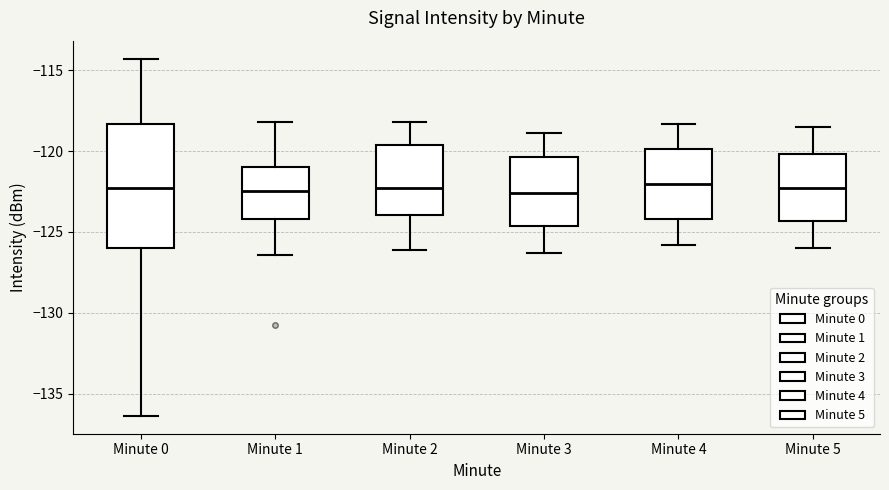

Where is the lower edge of the box for Minute 5 on the y-axis? The values are not printed on the chart, so give them approximately, as read against the axis.

-124.5